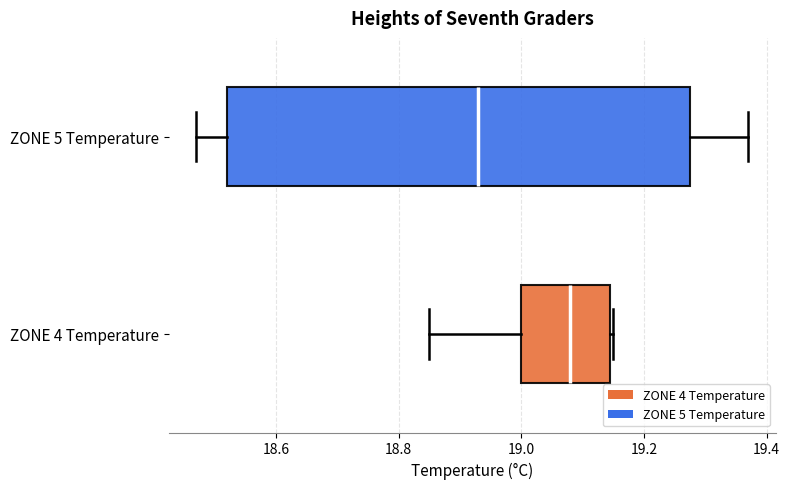

Which box is the widest, from its left edge to its right edge?

ZONE 5 Temperature